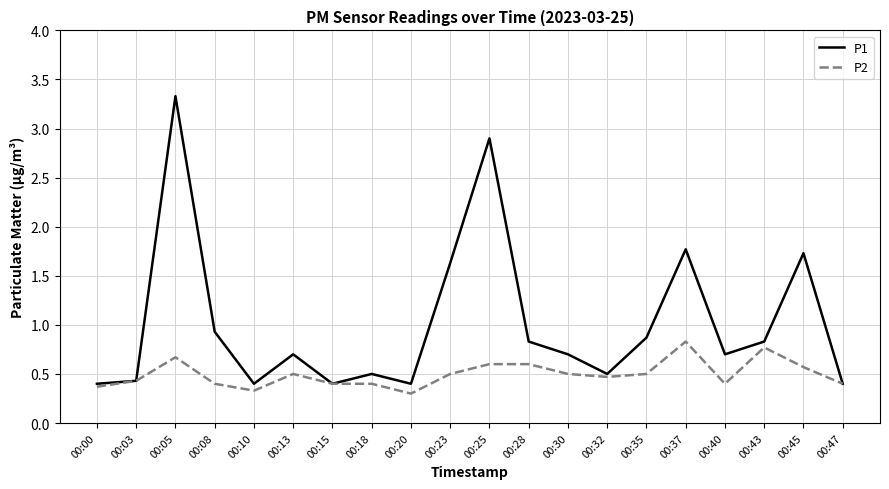

What is the minimum value for P2?

0.3